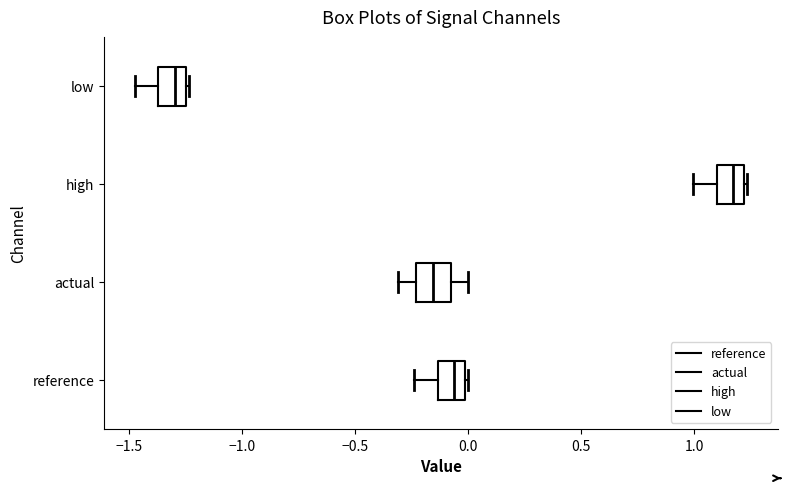

Where is the right edge of the box for actual on the x-axis? The values are not printed on the chart, so give them approximately, as read against the axis.

-0.10